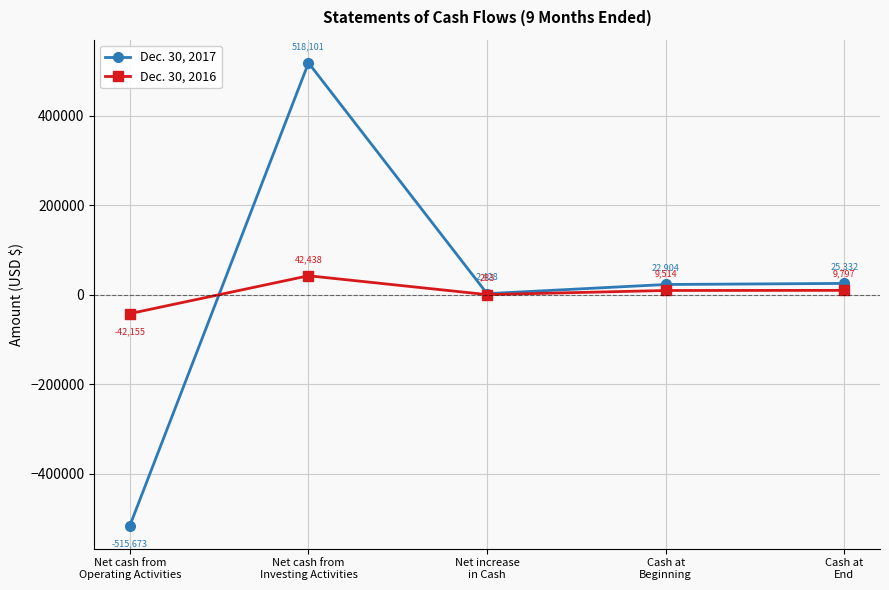

How many data points does each series have?

5